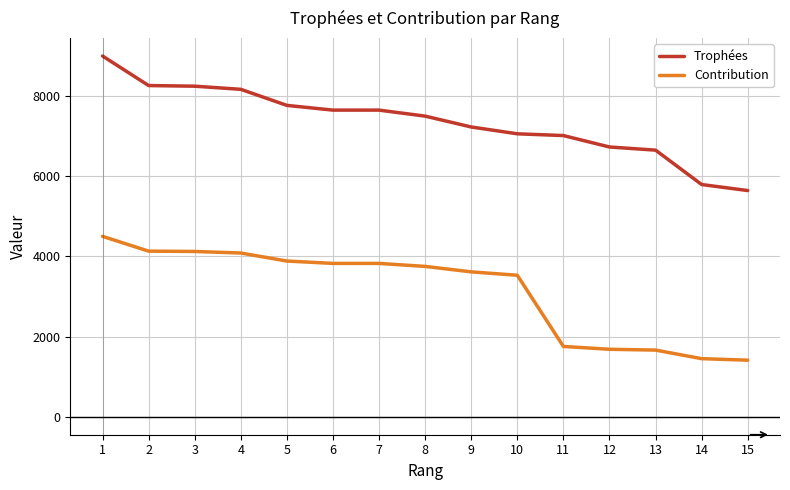

At which label does Contribution reach its peak?

1